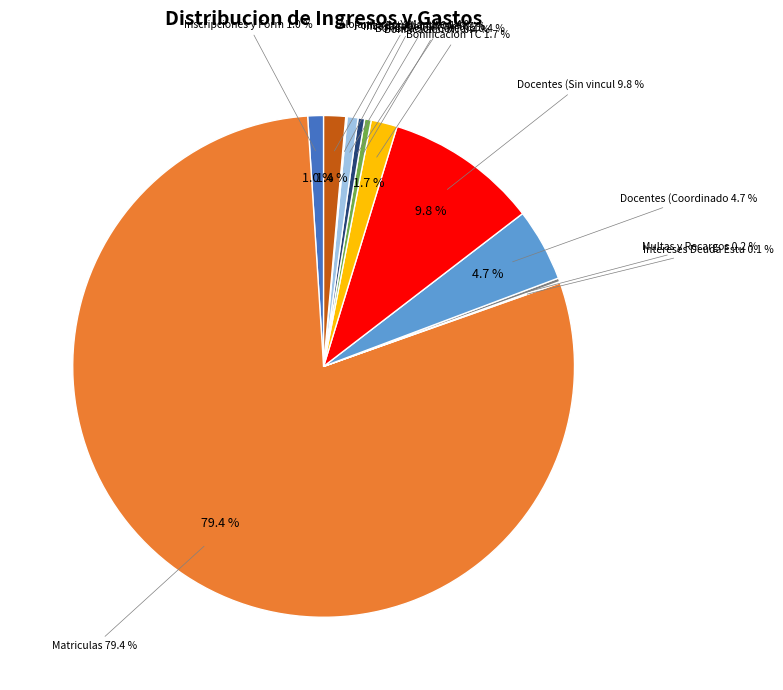

Between Intereses Deuda Estudiantil and Bonificacion Catedratico, which is larger?

Bonificacion Catedratico